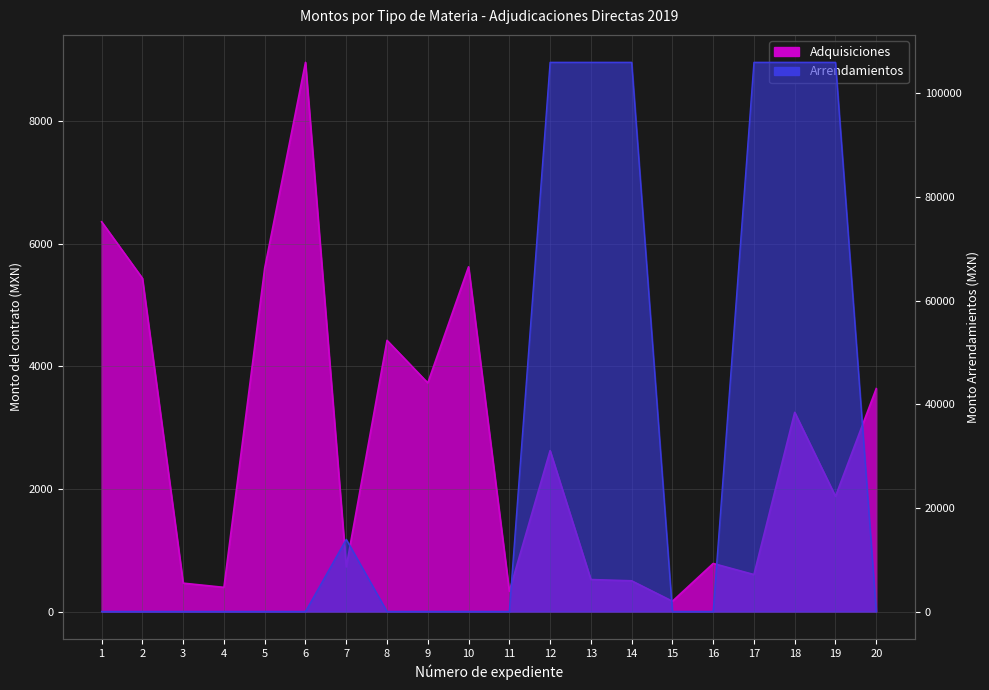

Between 9 and 4, which is larger?

9